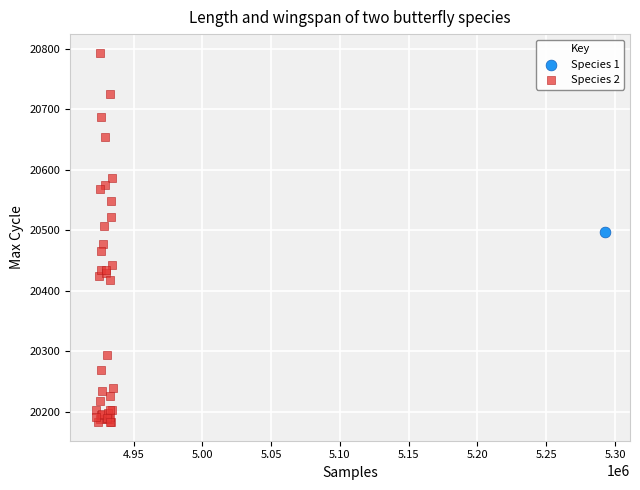

What are all the series names shown in the legend?

Species 1, Species 2